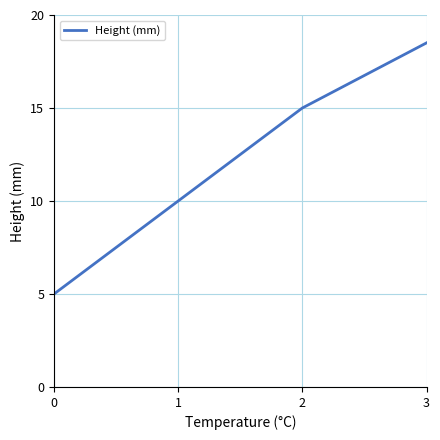

Rank the categories by value from lowest to highest.

0, 1, 2, 3